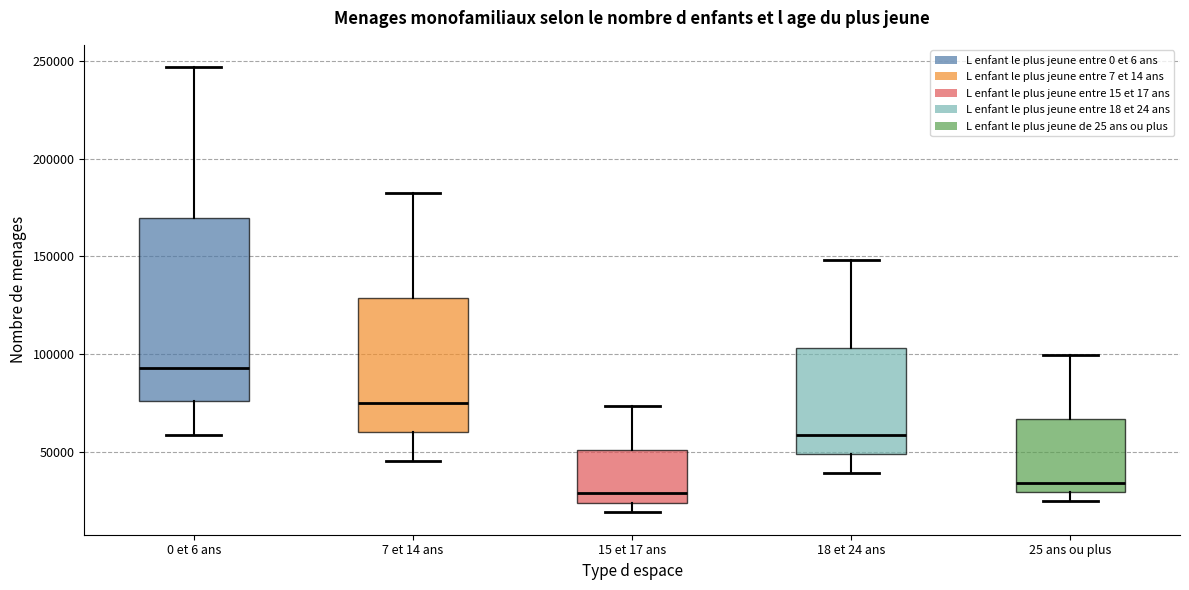

Which box is the tallest, from its lower edge to its upper edge?

0 et 6 ans